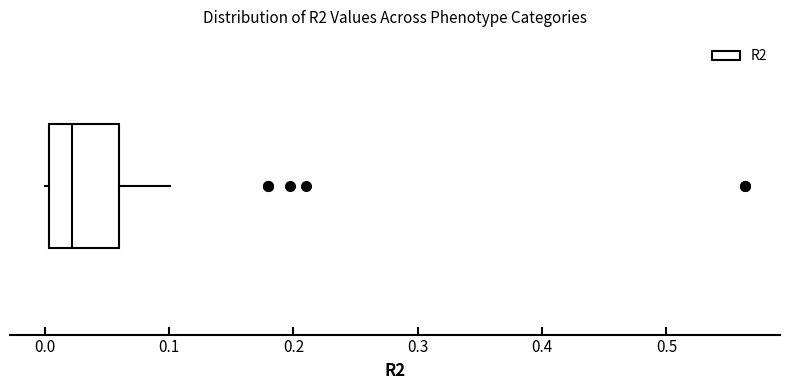

Transcribe this box plot: give where the median line is, the range the box spans, and where the two whiskers end, as read against the x-axis. The values are not printed on the chart, so give them approximately, as read against the axis.

median 0.02, box 0.00 to 0.06, whiskers 0.00 (just left of the box's left edge) to 0.10